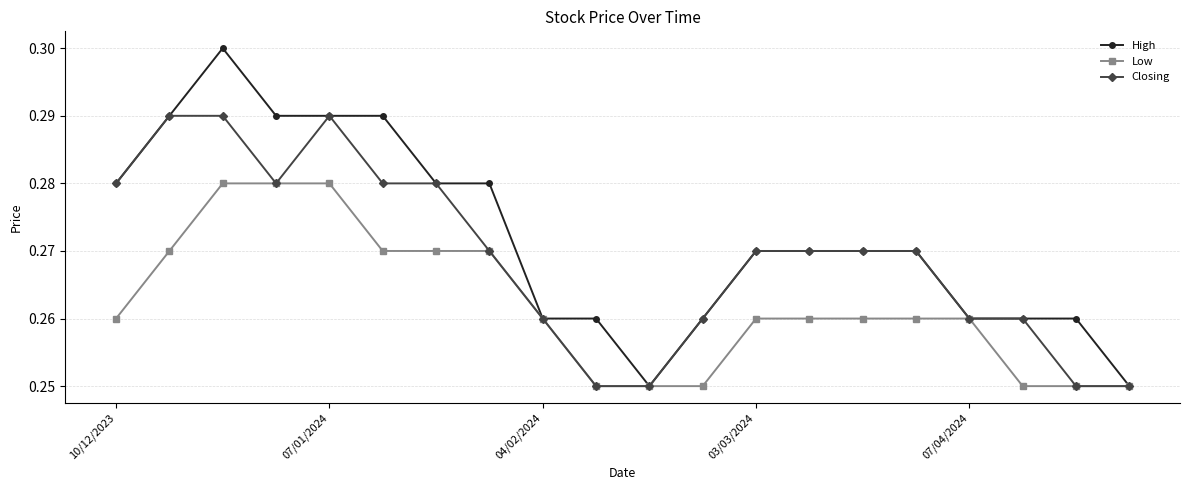

Which series has the largest total across all categories?

High